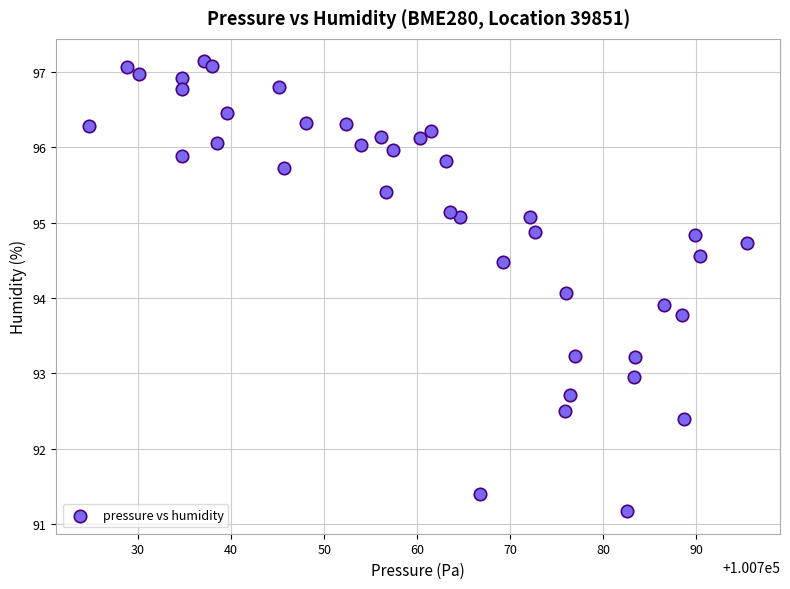

What is the range of X values (max minus min)?

70.7